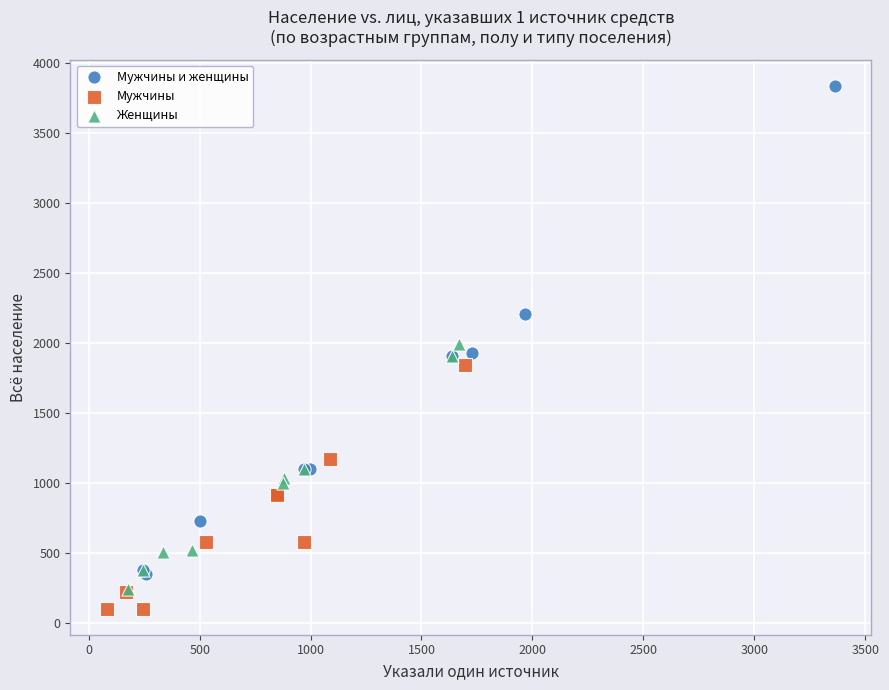

Which series contains the highest Y value?

Мужчины и женщины